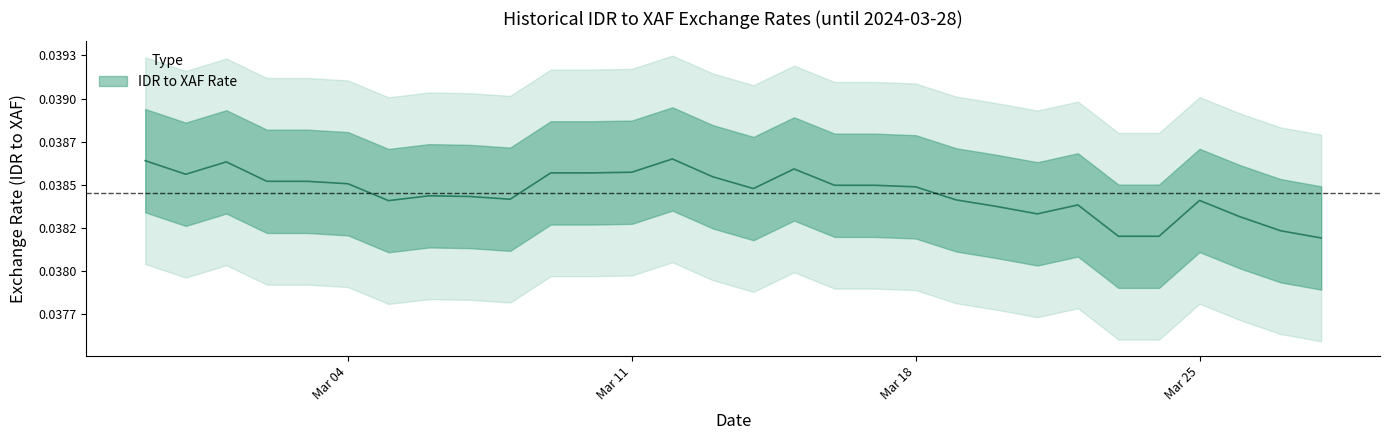

At which category does the chart reach its peak across all series?

12-03-24